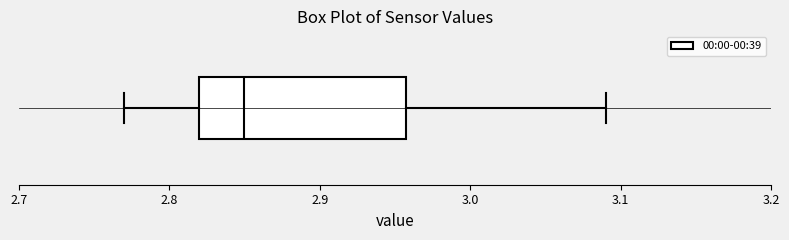

Read this box plot against the x-axis: the position of the median line, the range covered by the box, and the ends of both whiskers. The values are not printed on the chart, so give them approximately, as read against the axis.

median 2.85, box 2.82 to 2.96, whiskers 2.77 to 3.09